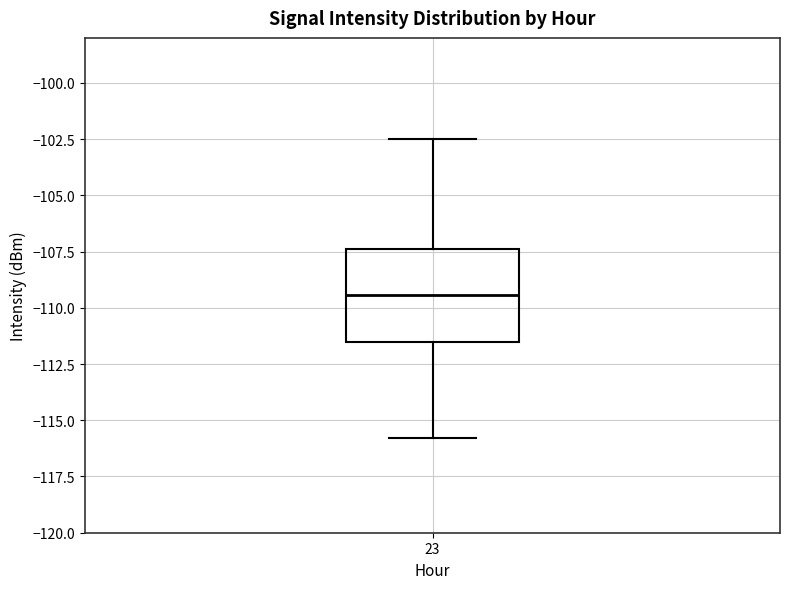

Transcribe this box plot: give where the median line is, the range the box spans, and where the two whiskers end, as read against the y-axis. The values are not printed on the chart, so give them approximately, as read against the axis.

median -109.5, box -111.5 to -107.5, whiskers -116.0 to -102.5